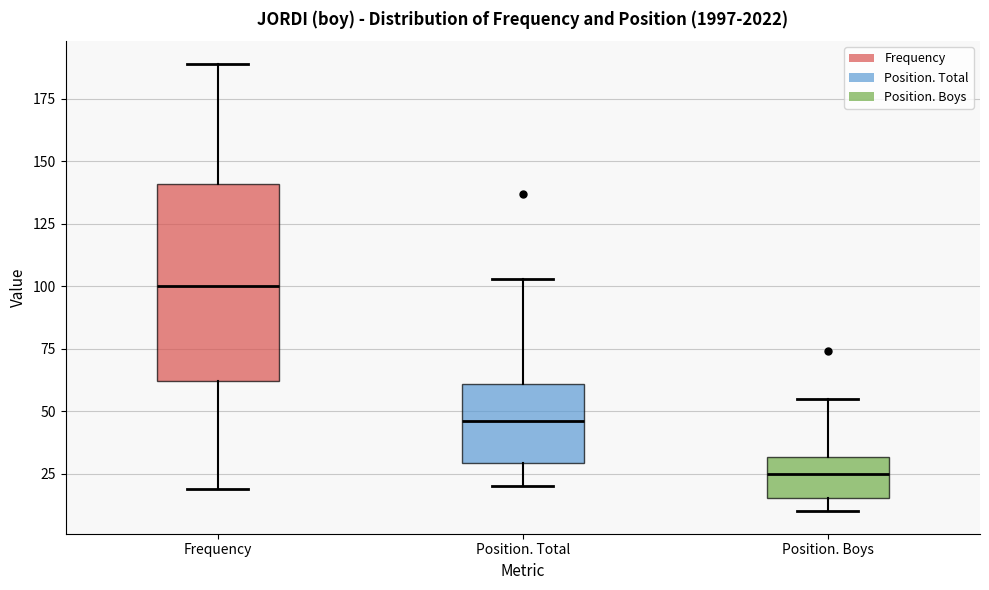

Comparing the boxes themselves (not the whiskers), which one is the tallest?

Frequency